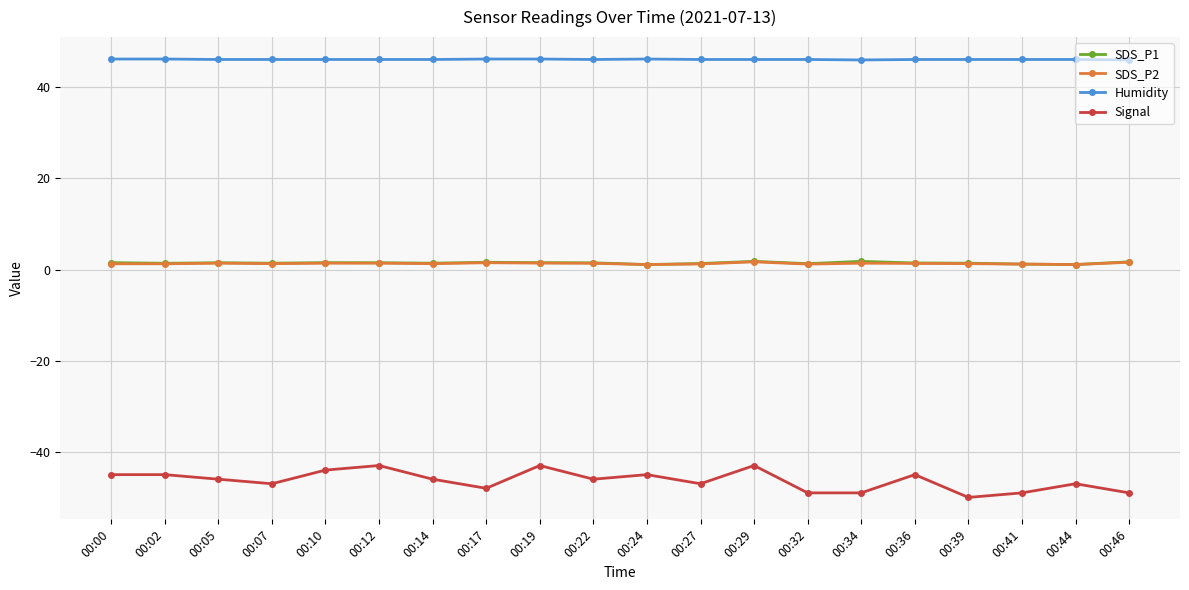

Does the chart display data point markers on the line(s)?

Yes